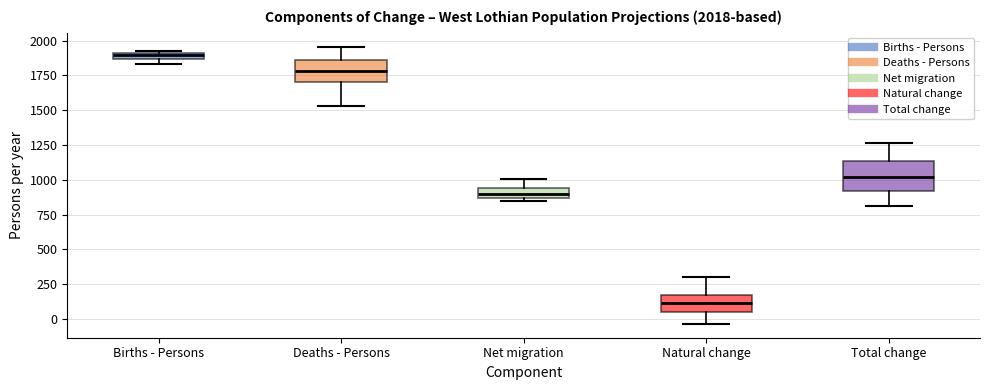

Which box has the lowest median line?

Natural change